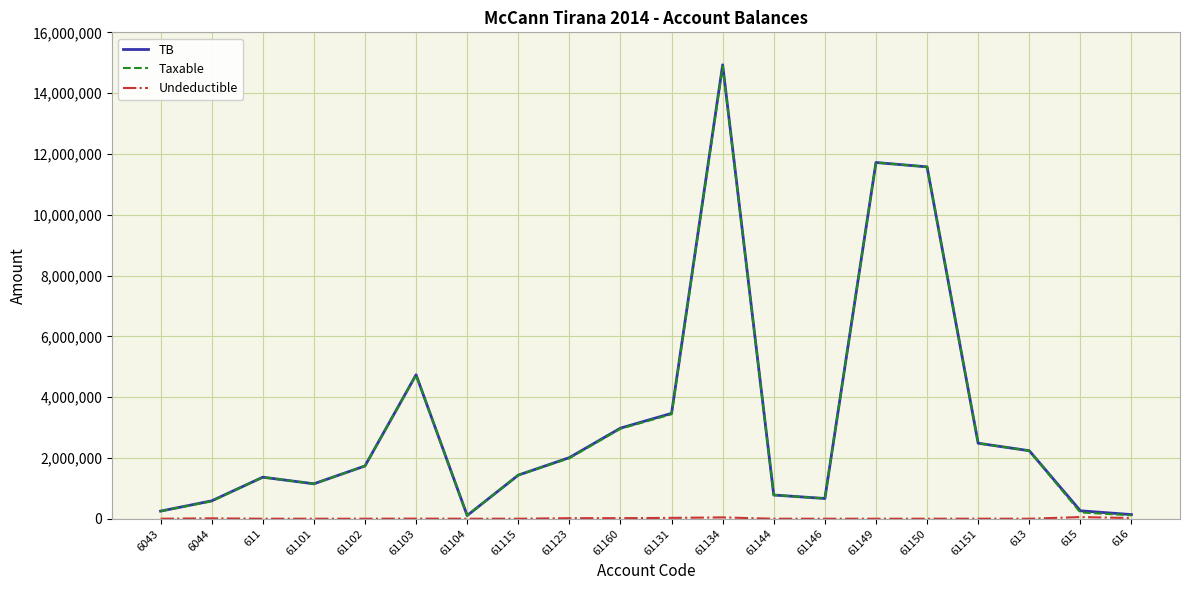

True or false: TB has more than 0 interior local peaks.

True